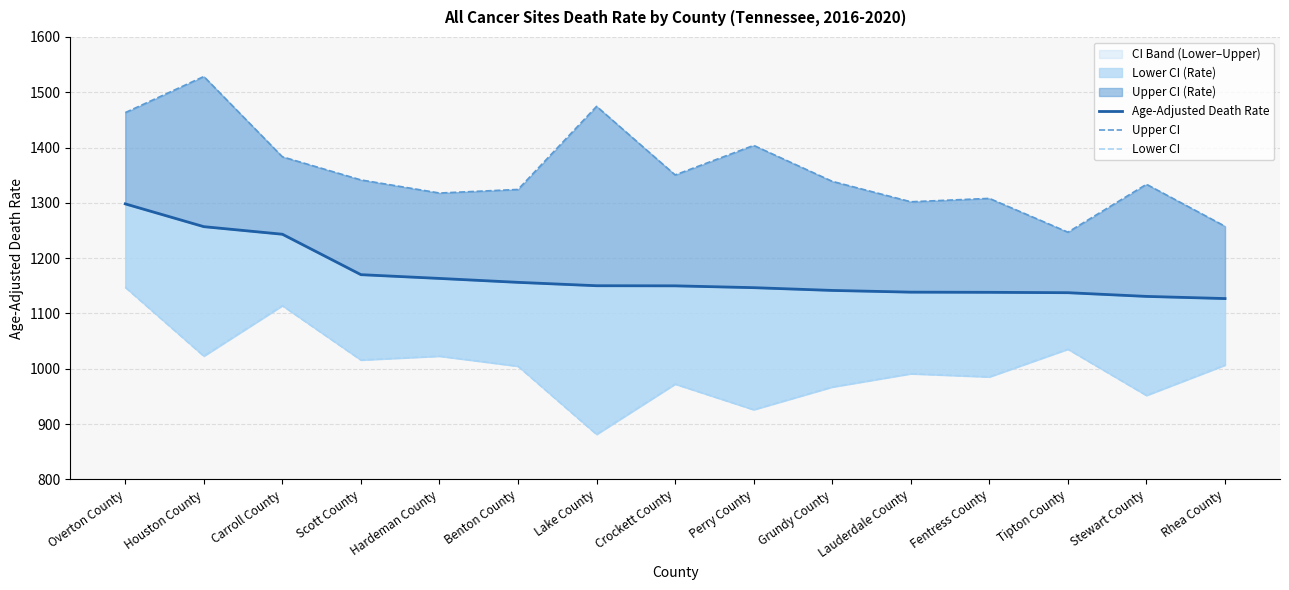

Which category has the highest value across all series?

Houston County